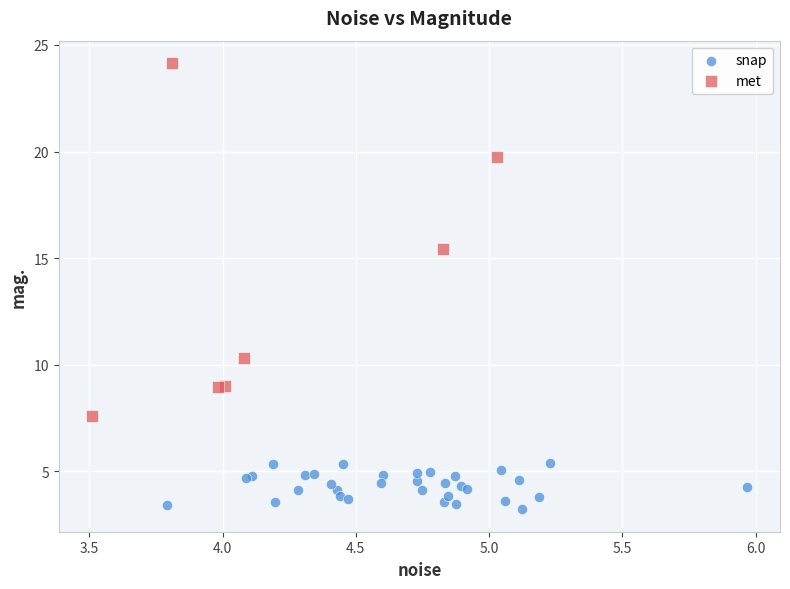

Which series has the widest spread of Y values?

met